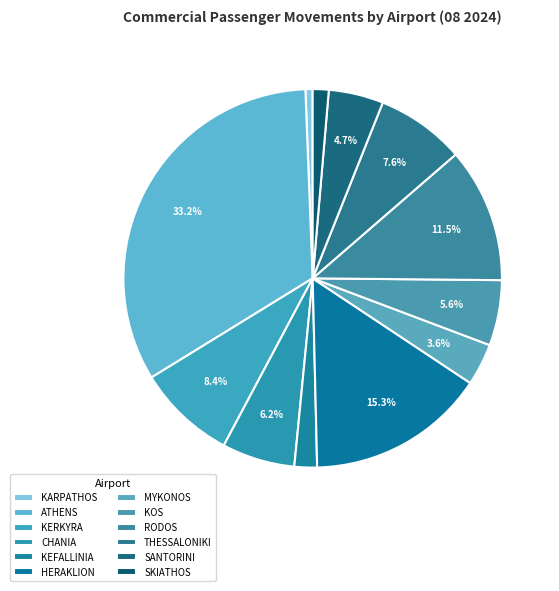

Rank the categories by value from highest to lowest.

ATHENS, HERAKLION, RODOS, KERKYRA, THESSALONIKI, CHANIA, KOS, SANTORINI, MYKONOS, KEFALLINIA, SKIATHOS, KARPATHOS